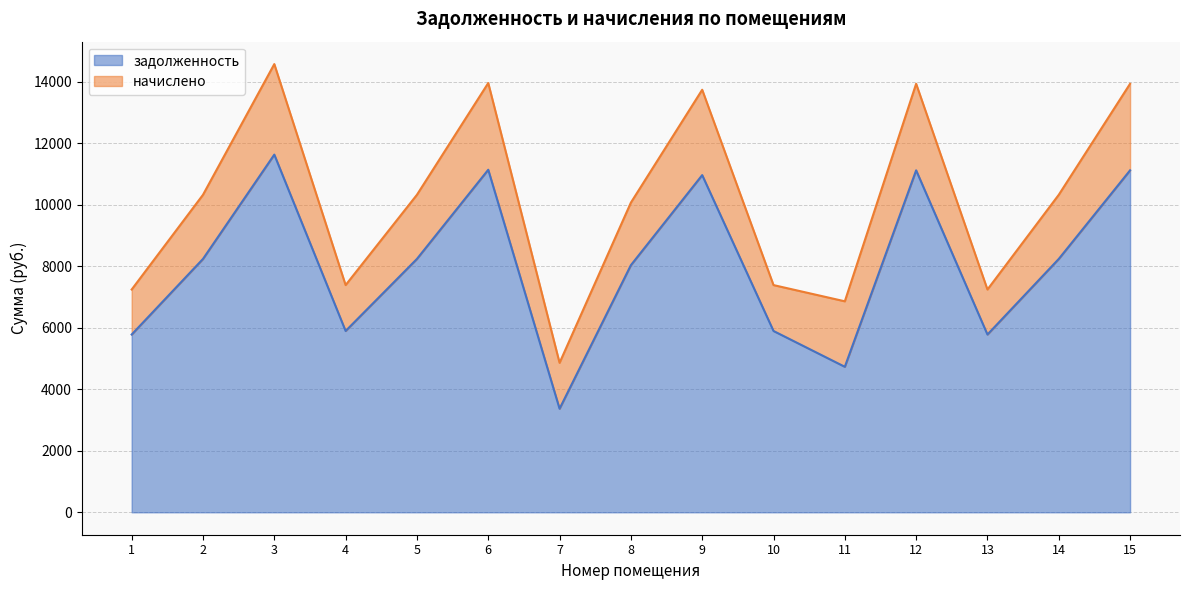

What is the maximum value shown in the chart?

11627.4